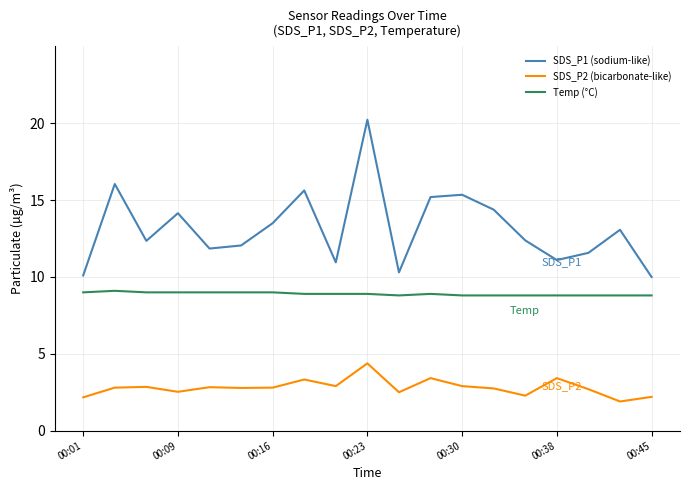

At how many categories does at least one series exceed 17?

1